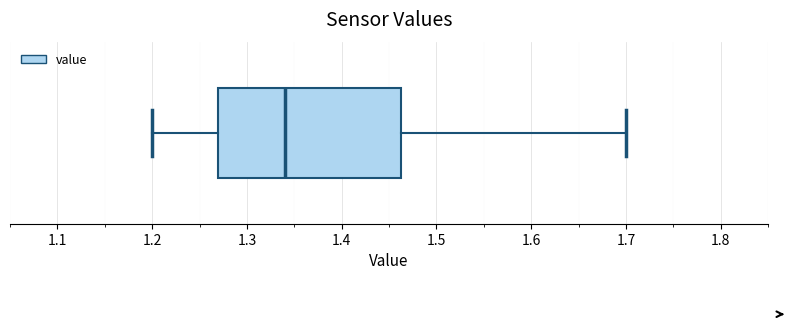

Read this box plot against the x-axis: the position of the median line, the range covered by the box, and the ends of both whiskers. The values are not printed on the chart, so give them approximately, as read against the axis.

median 1.34, box 1.27 to 1.46, whiskers 1.20 to 1.70